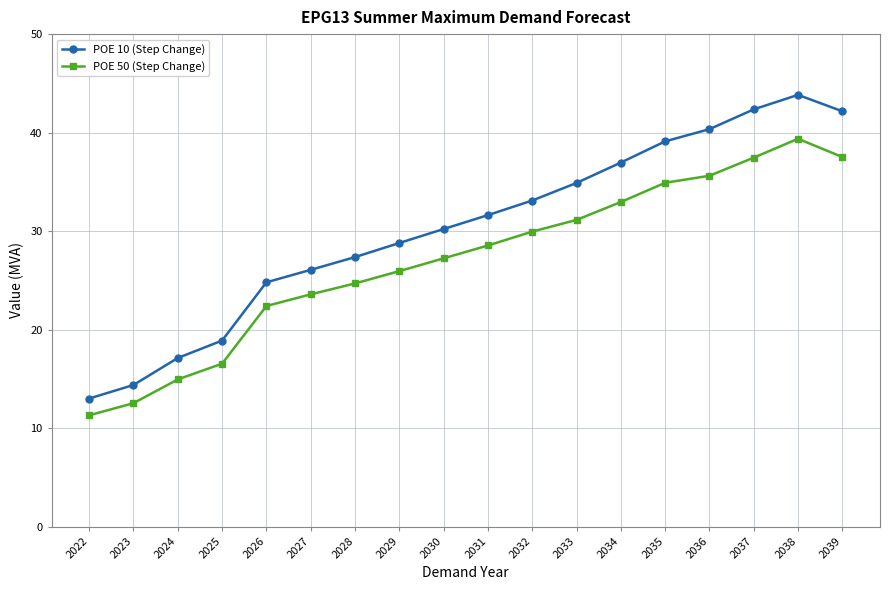

Count the number of data series in this chart.

2